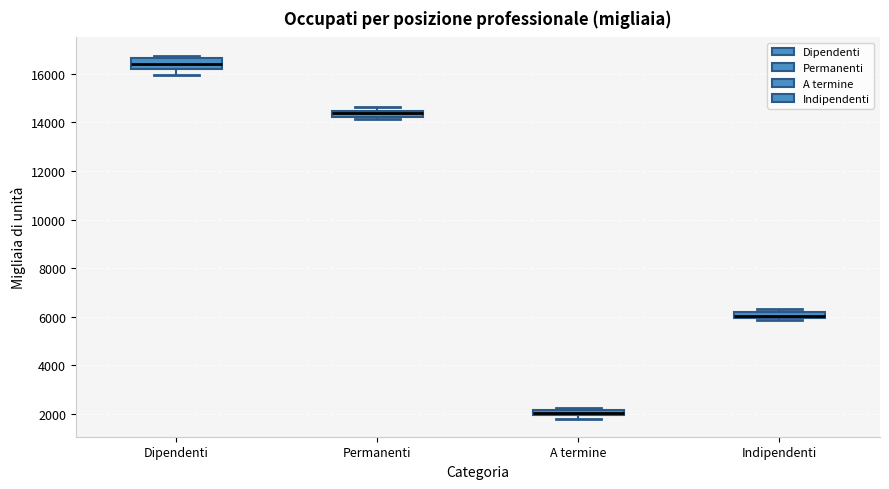

Comparing the boxes themselves (not the whiskers), which one is the tallest?

Dipendenti